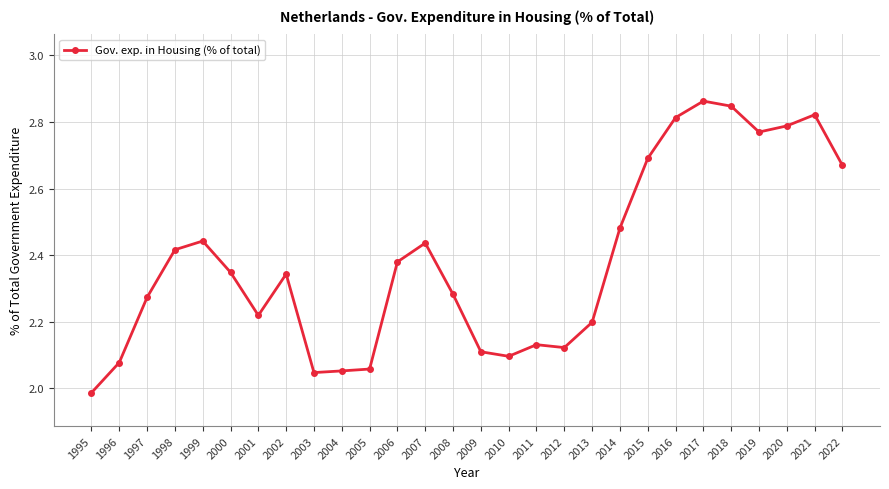

Which label corresponds to the smallest value in the chart?

1995